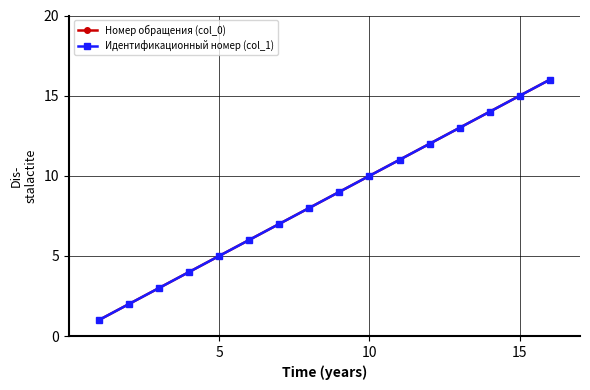

True or false: Идентификационный номер (col_1) and Номер обращения (col_0) cross at least once.

False